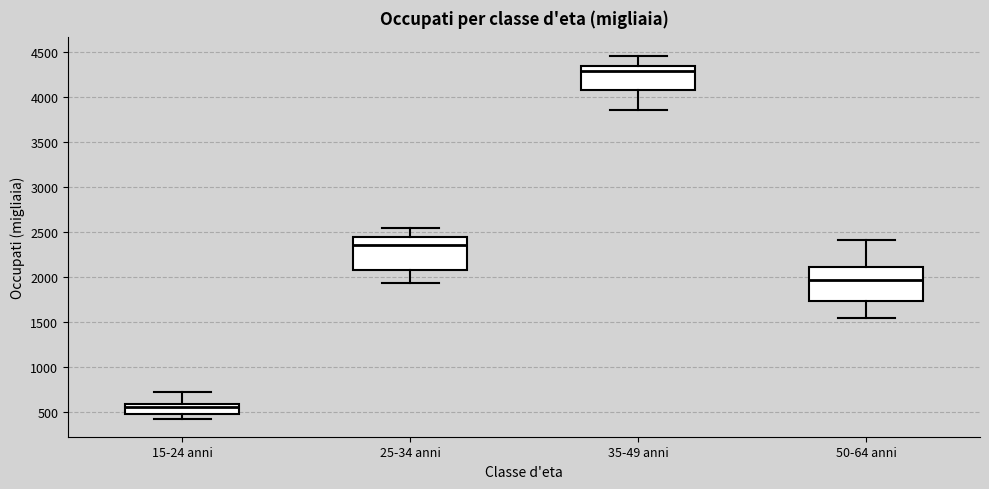

Where does the upper whisker of the box for 25-34 anni end on the y-axis? The values are not printed on the chart, so give them approximately, as read against the axis.

2550